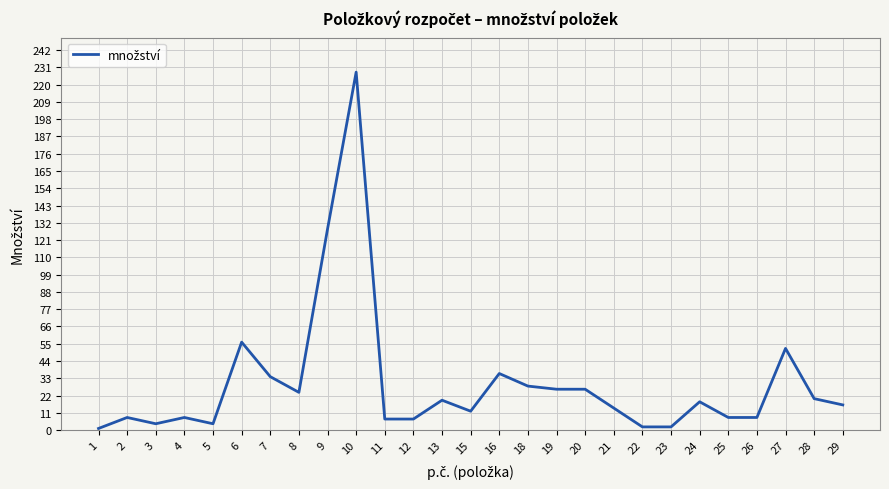

How many series are shown in this chart?

1